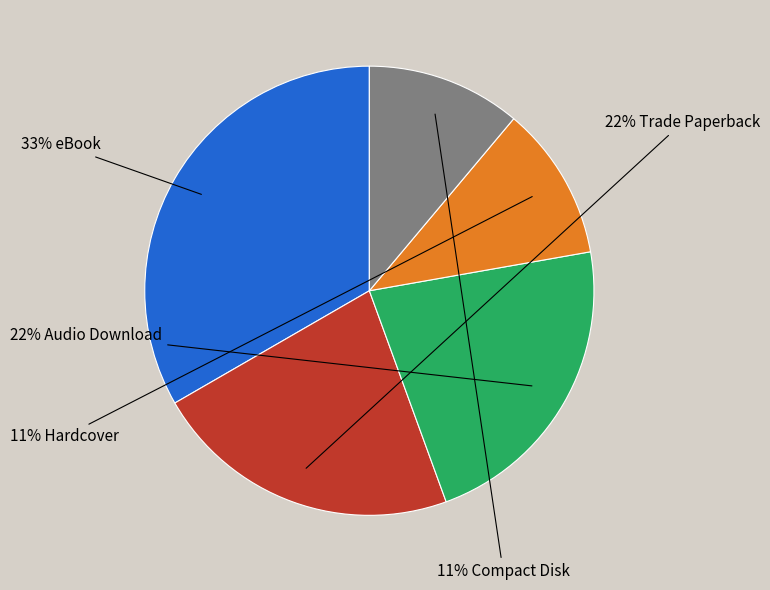

Does any single category account for the majority?

No